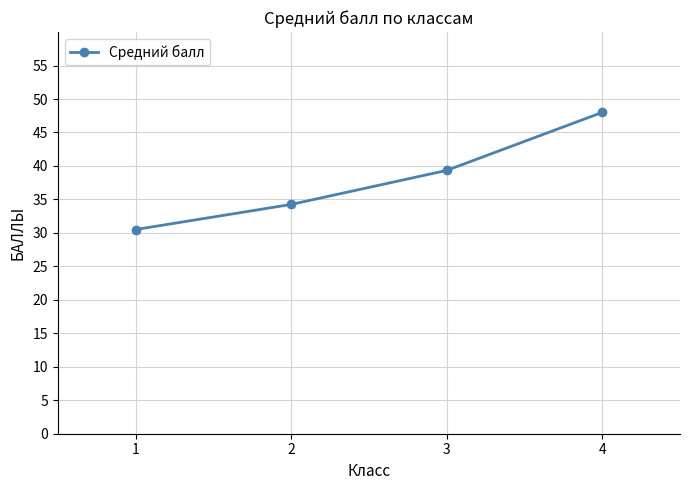

What is the difference between the maximum and minimum values?

17.5